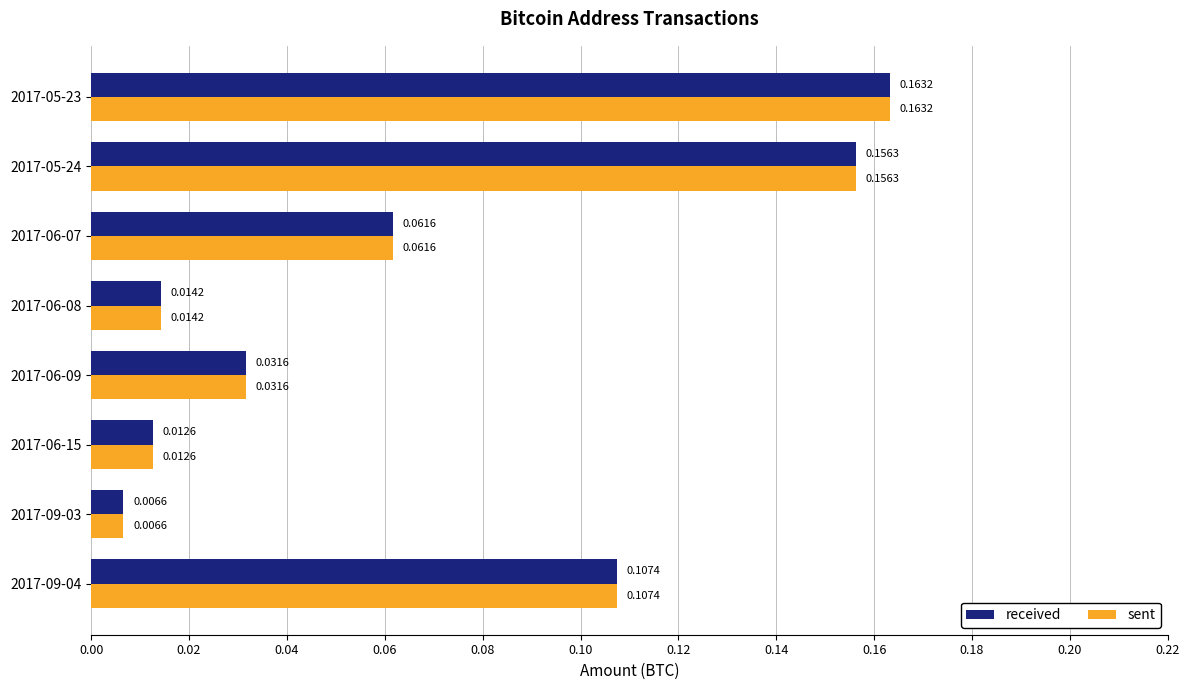

What is the sum of all sent values?

0.6